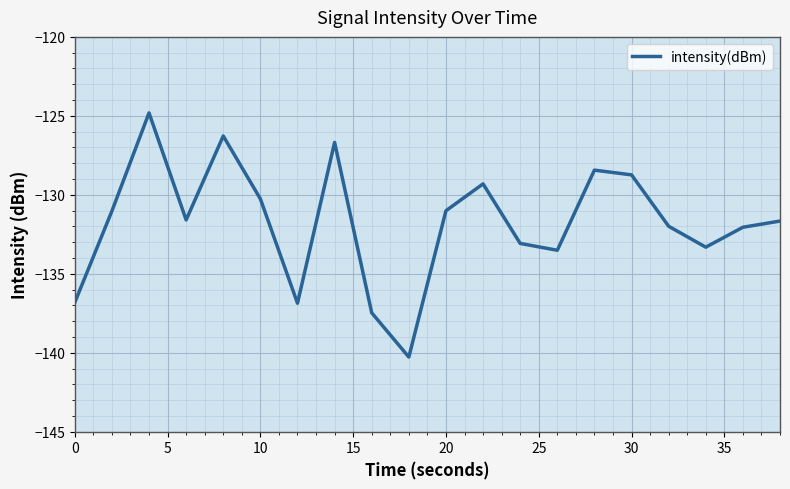

What is the sum of all values?

-2635.2